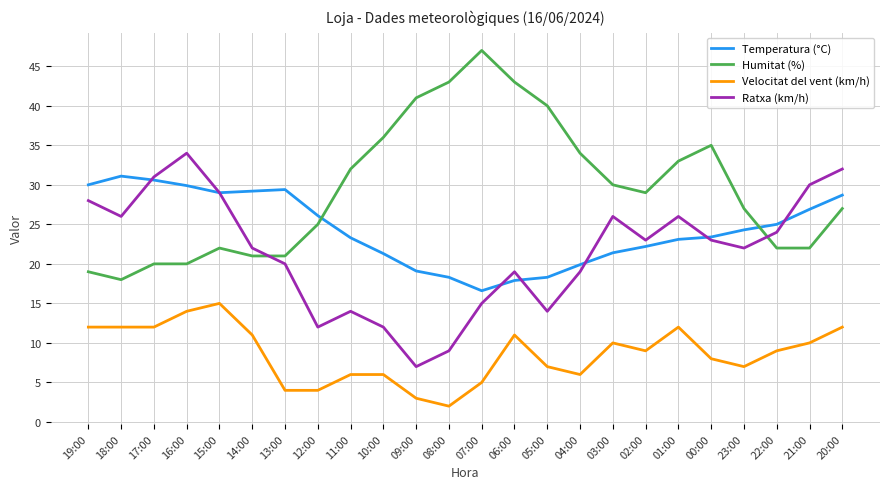

The Humitat (%) series shows 13.9 at 12:00. True or false?

False